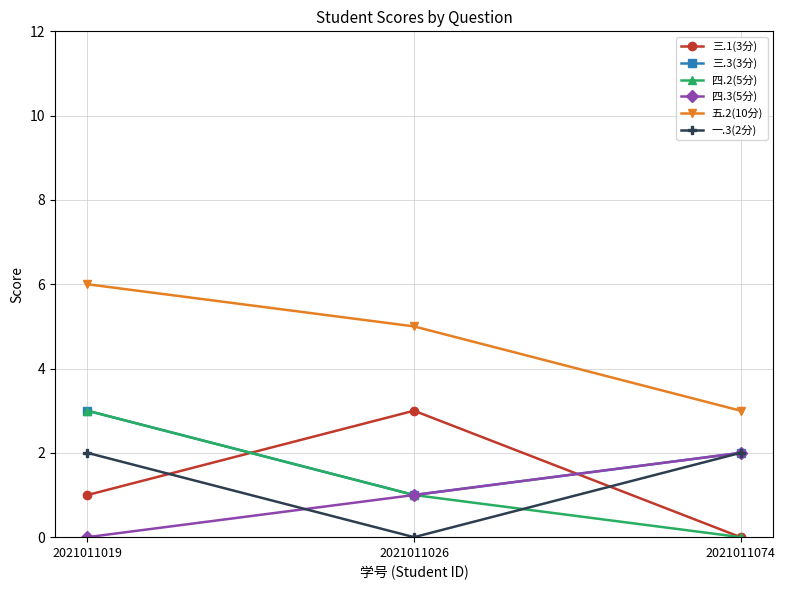

Reading left to right, transcribe all the data shown in this chart.

三.1(3分): 2021011019=1	2021011026=3	2021011074=0
三.3(3分): 2021011019=3	2021011026=1	2021011074=2
四.2(5分): 2021011019=3	2021011026=1	2021011074=0
四.3(5分): 2021011019=0	2021011026=1	2021011074=2
五.2(10分): 2021011019=6	2021011026=5	2021011074=3
一.3(2分): 2021011019=2	2021011026=0	2021011074=2